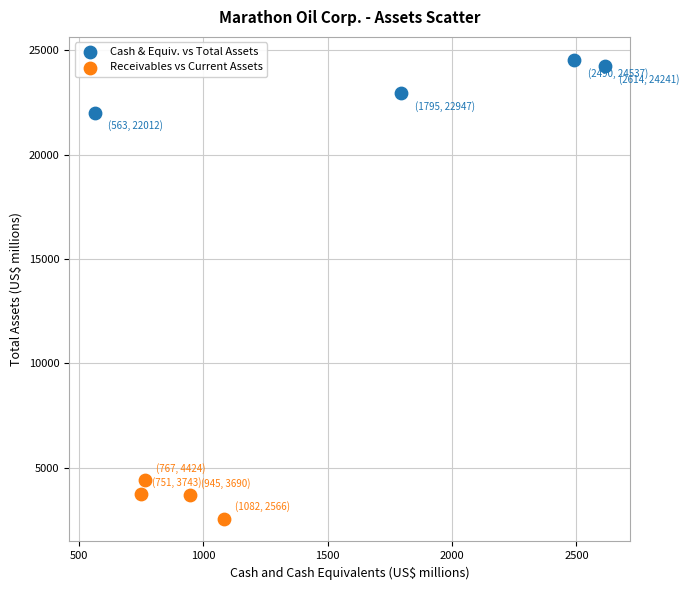

Which series has the largest Y range (max minus min)?

Cash & Equiv. vs Total Assets